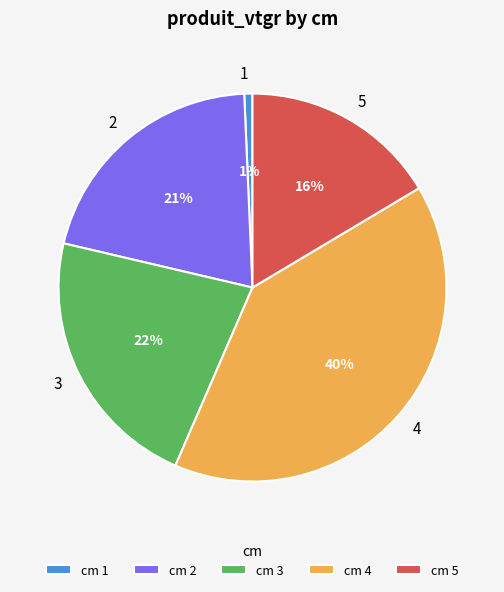

Which category has the smallest portion of the pie?

1